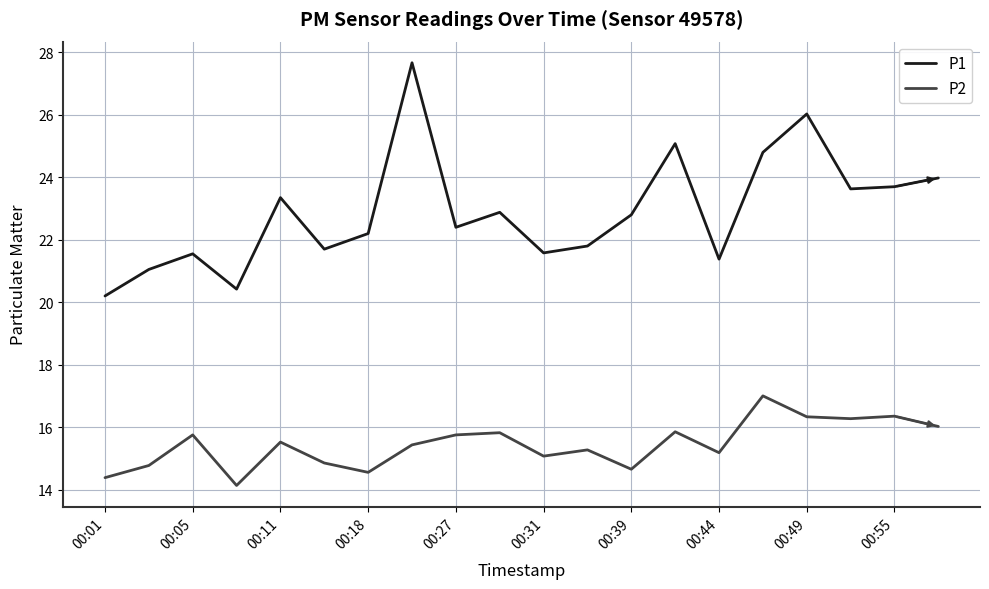

Rank the series by their average value, from lowest to highest.

P2, P1